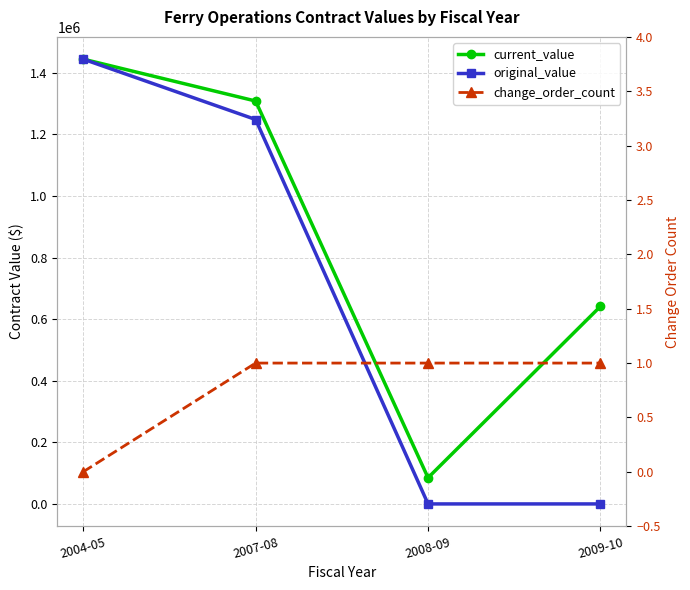

Count the change_order_count values in the range 1 to 2.

3